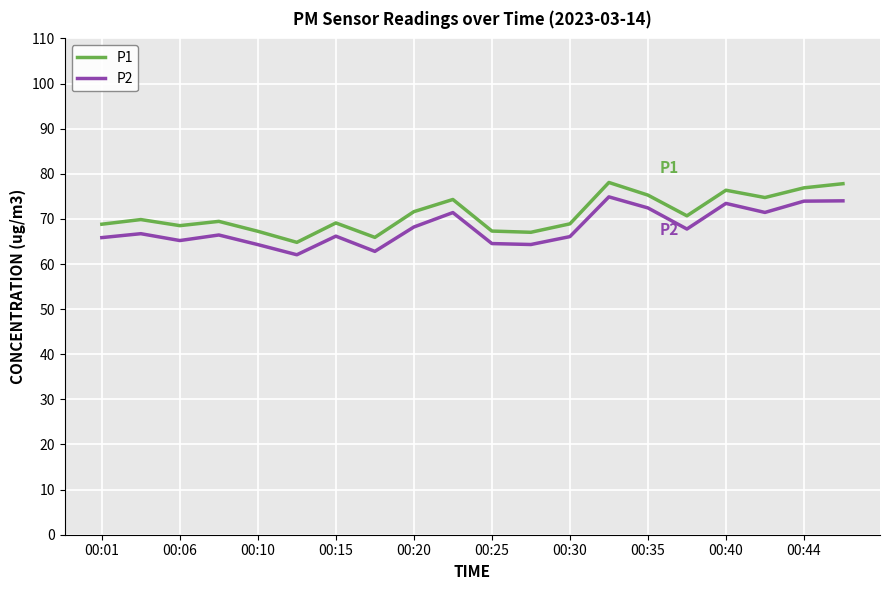

Which series has the largest range (max minus min)?

P1